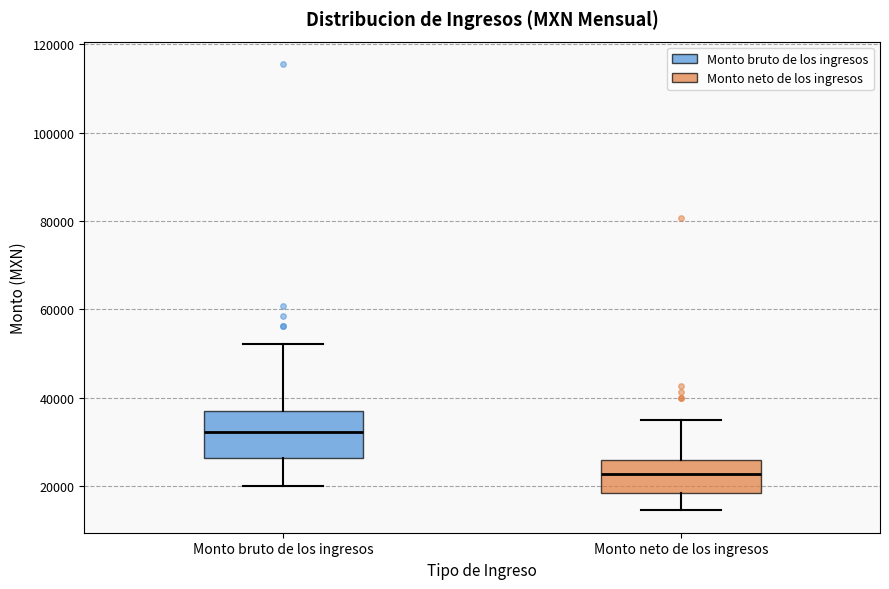

Which box has the highest median line?

Monto bruto de los ingresos